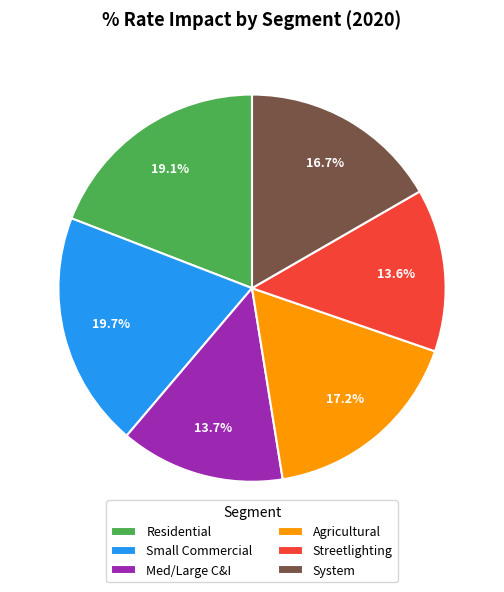

Is the sum of Small Commercial and Streetlighting greater than half?

No